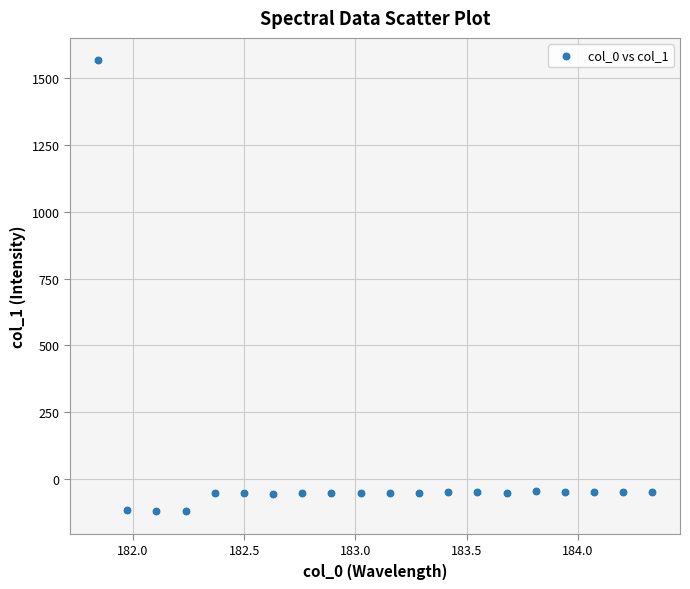

What is the range of X values (max minus min)?

2.5